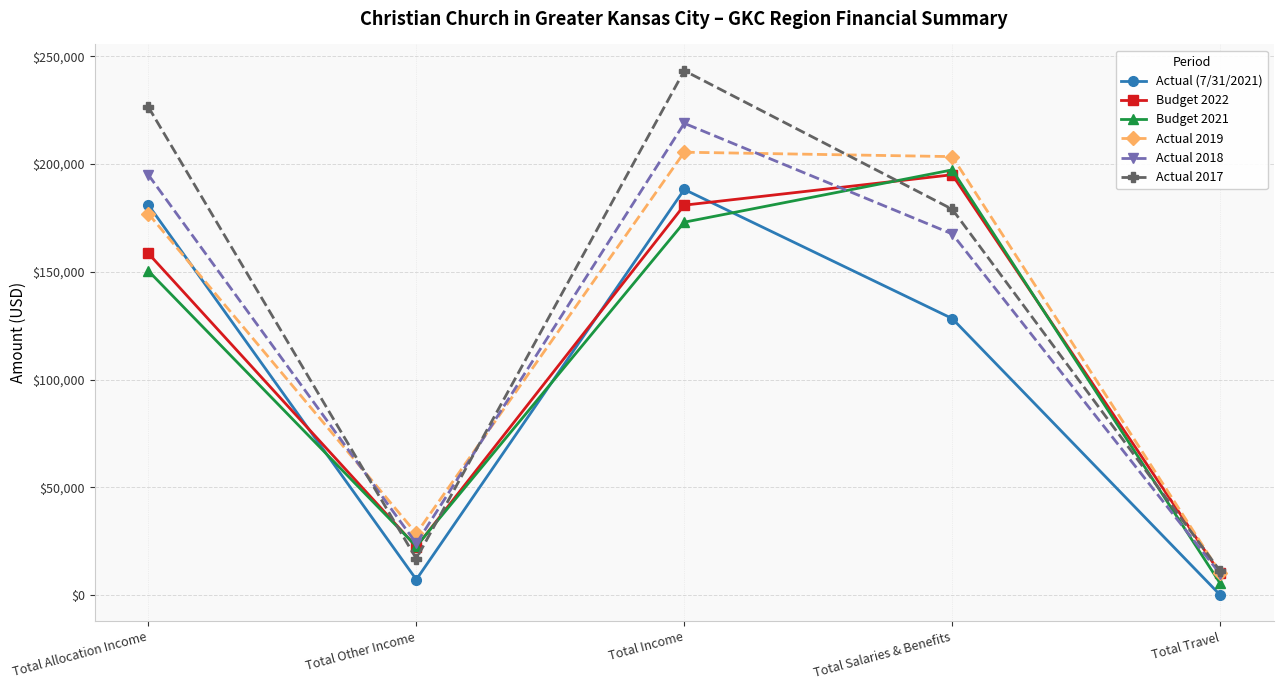

Which series changed the most between Total Allocation Income and Total Salaries & Benefits?

Actual (7/31/2021)